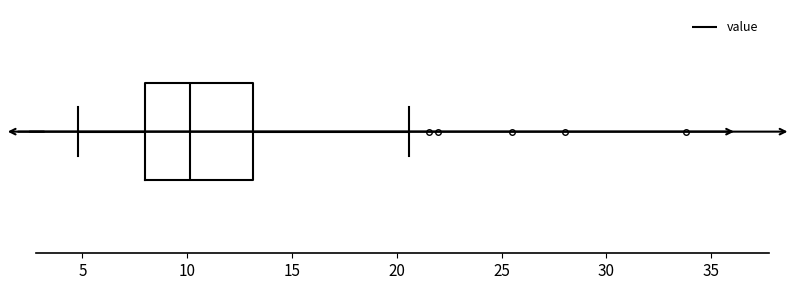

Where is the right edge of the box on the x-axis? The values are not printed on the chart, so give them approximately, as read against the axis.

13.0